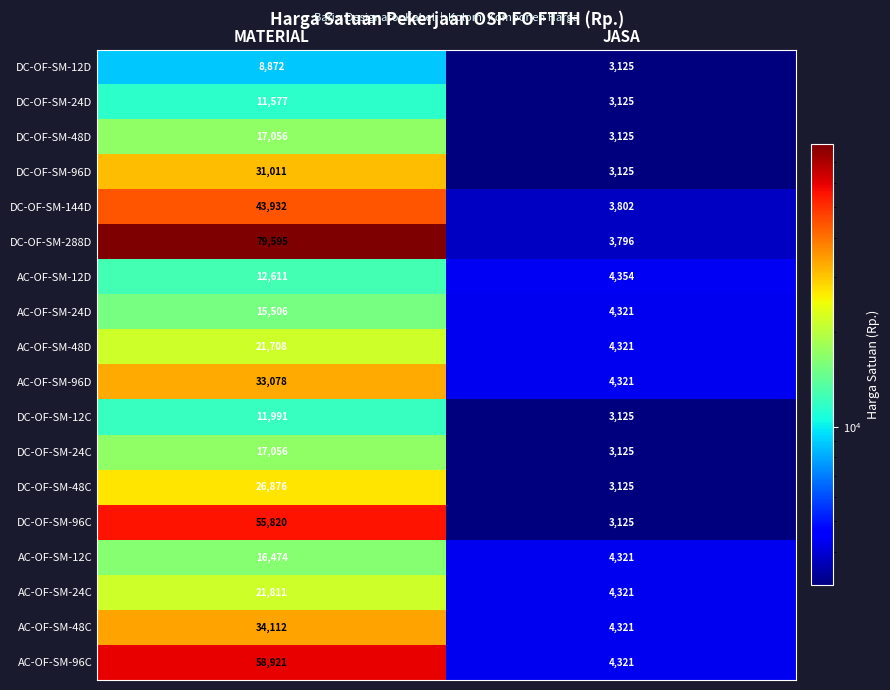

Rank the categories by DC-OF-SM-144D value from highest to lowest.

MATERIAL, JASA